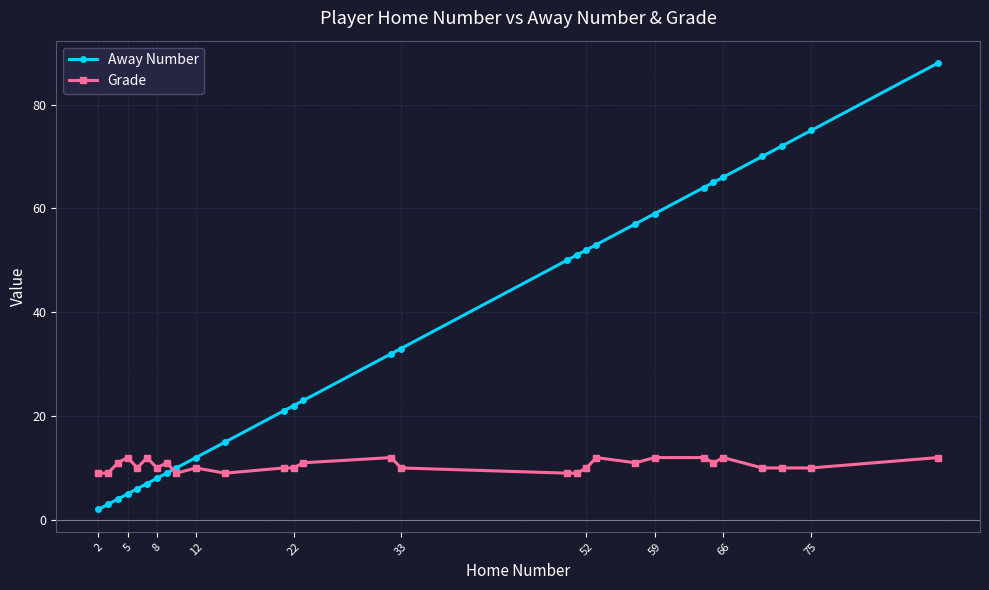

What is the maximum value for Grade?

12